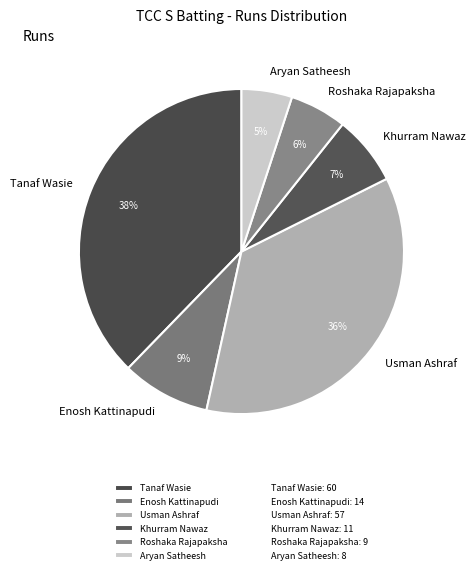

How many segments does this pie chart have?

6